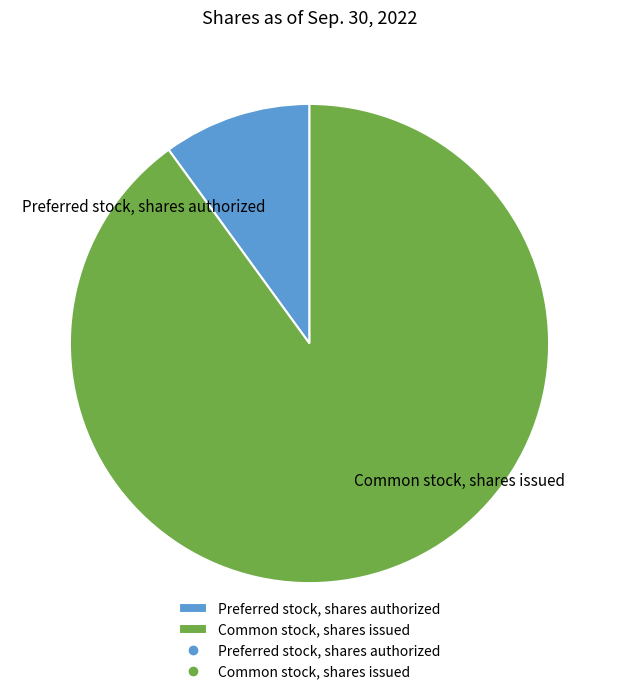

True or false: Preferred stock, shares authorized accounts for 3% of the total.

False